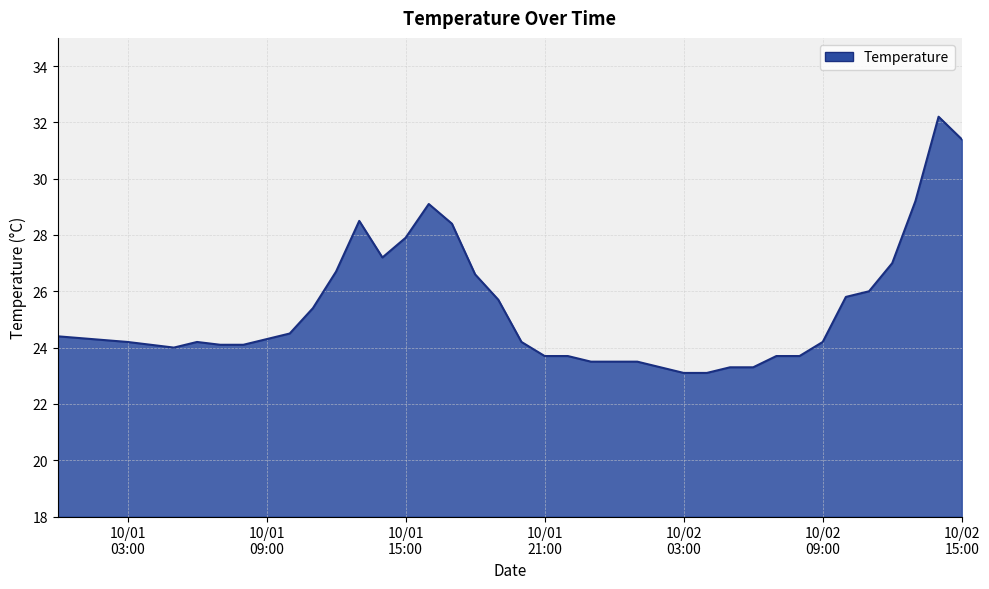

What is the greatest value displayed?

32.2